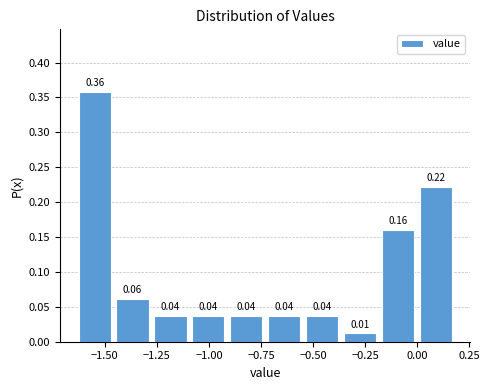

Around what value on the x-axis is the tallest bar? Give the approximate position of its centre, as read against the axis.

-1.55